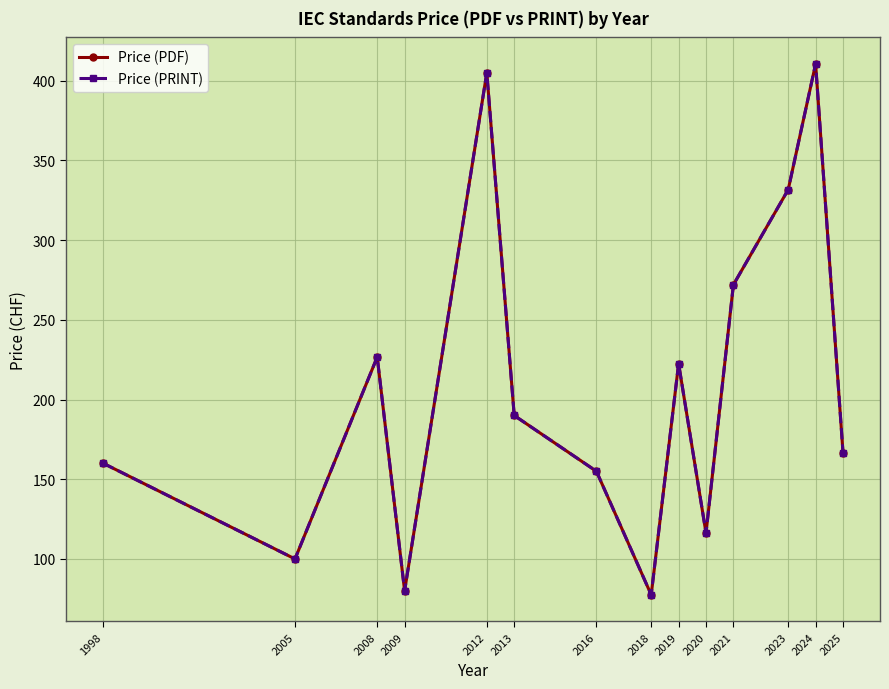

Does the chart have visible grid lines?

Yes